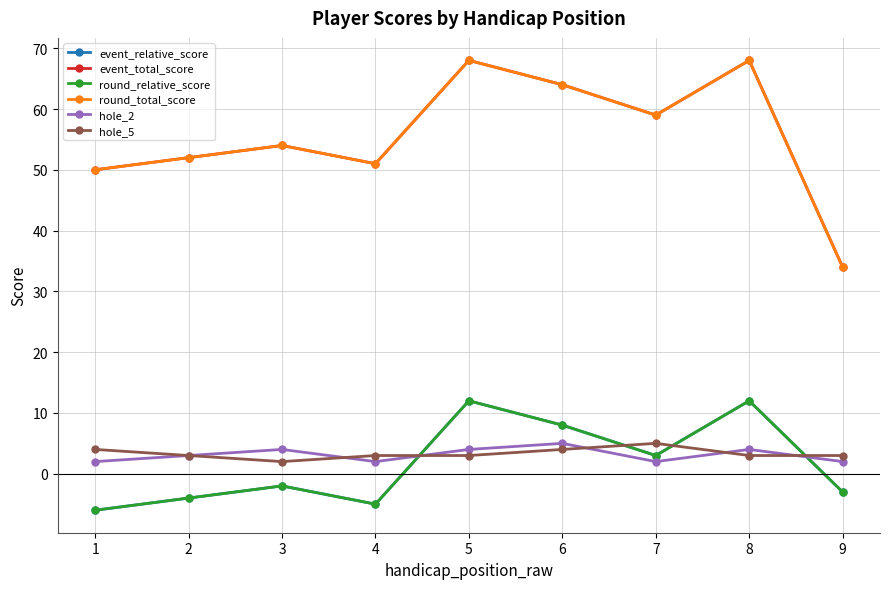

Reading left to right, extract all data points from this chart.

event_relative_score: 1=-6	2=-4	3=-2	4=-5	5=12	6=8	7=3	8=12	9=-3
event_total_score: 1=50	2=52	3=54	4=51	5=68	6=64	7=59	8=68	9=34
round_relative_score: 1=-6	2=-4	3=-2	4=-5	5=12	6=8	7=3	8=12	9=-3
round_total_score: 1=50	2=52	3=54	4=51	5=68	6=64	7=59	8=68	9=34
hole_2: 1=2	2=3	3=4	4=2	5=4	6=5	7=2	8=4	9=2
hole_5: 1=4	2=3	3=2	4=3	5=3	6=4	7=5	8=3	9=3